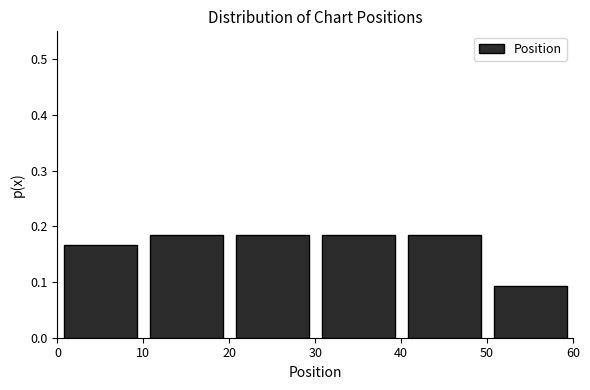

Reading left to right, list every bar in this chart as the range it spans on the x-axis followed by its height. The values are not printed on the chart, so give them approximately, as read against the axis.

0 to 10: 0.17
10 to 20: 0.19
20 to 30: 0.19
30 to 40: 0.19
40 to 50: 0.19
50 to 60: 0.09